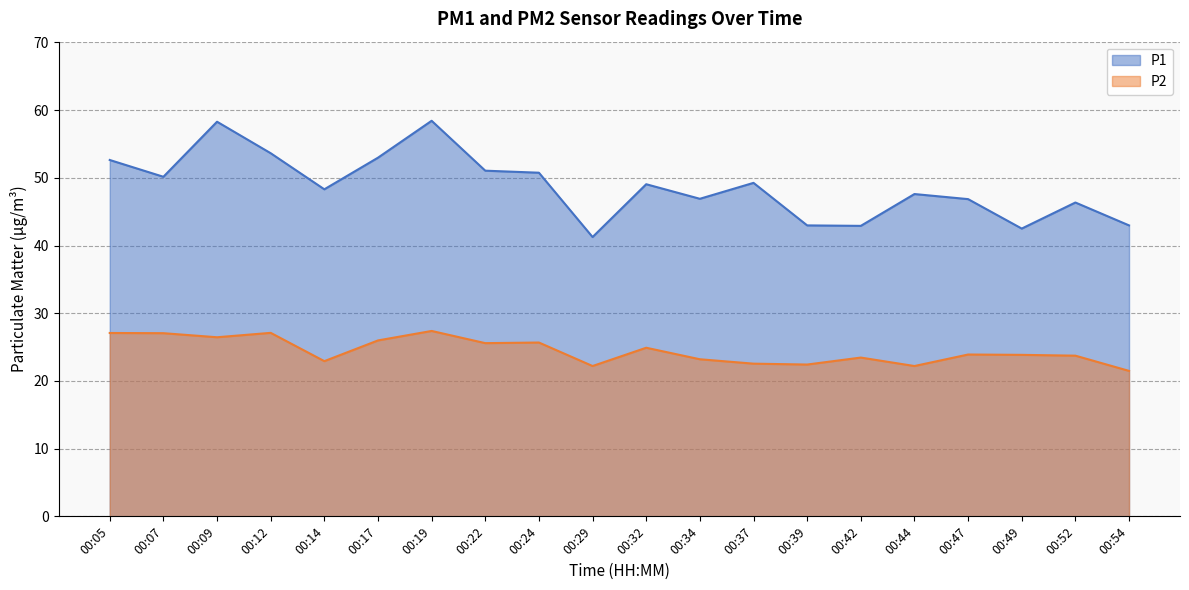

Where is the first local maximum for P1?

00:09